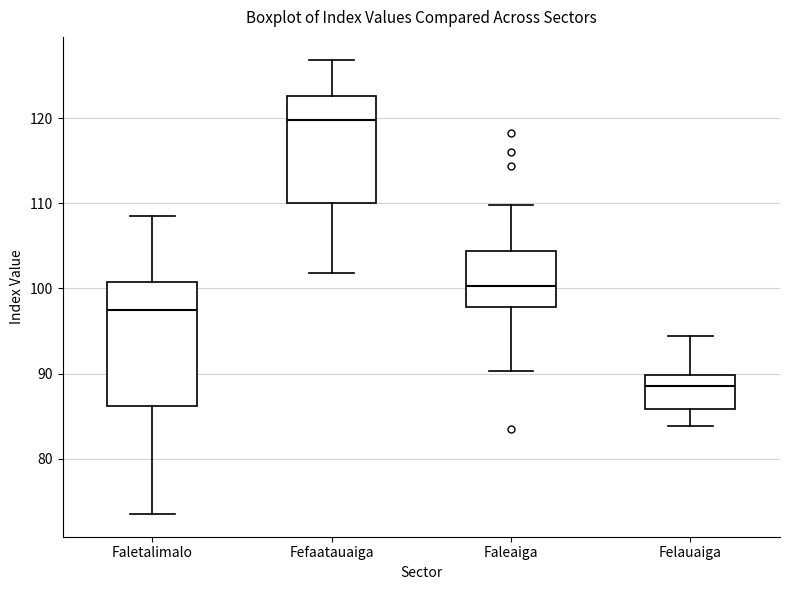

Which box is the tallest, from its lower edge to its upper edge?

Faletalimalo